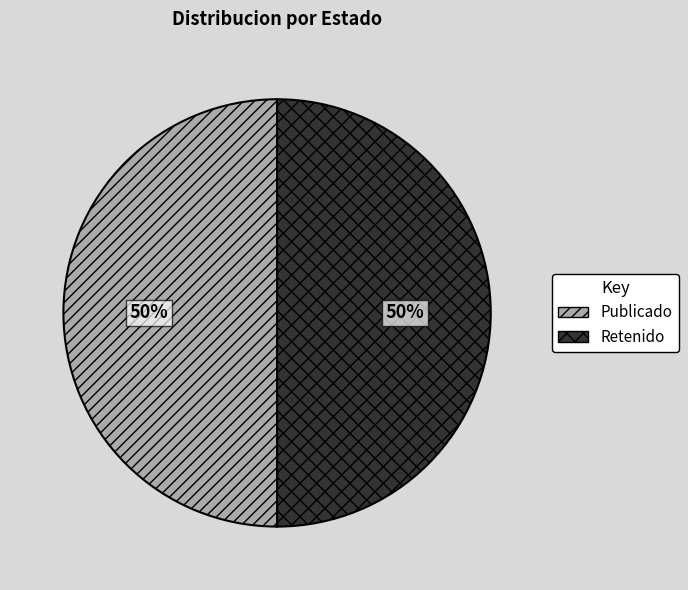

To the nearest percent, what is the average slice percentage?

50%